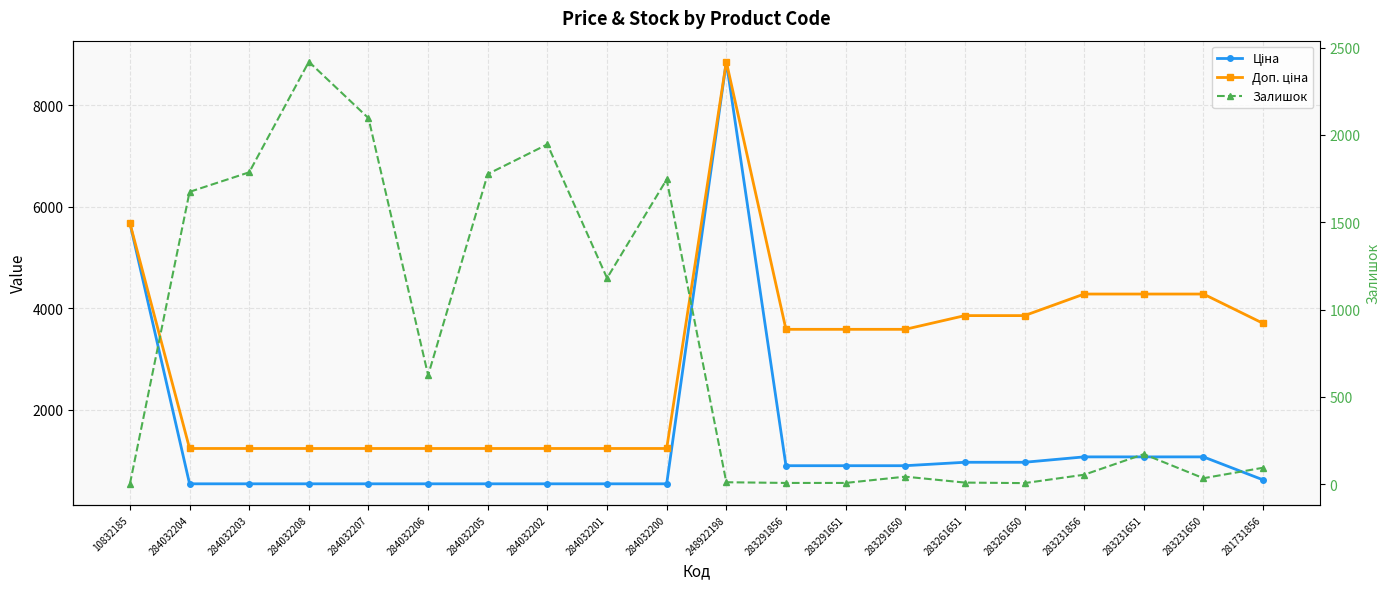

How many lines are shown in the chart?

3